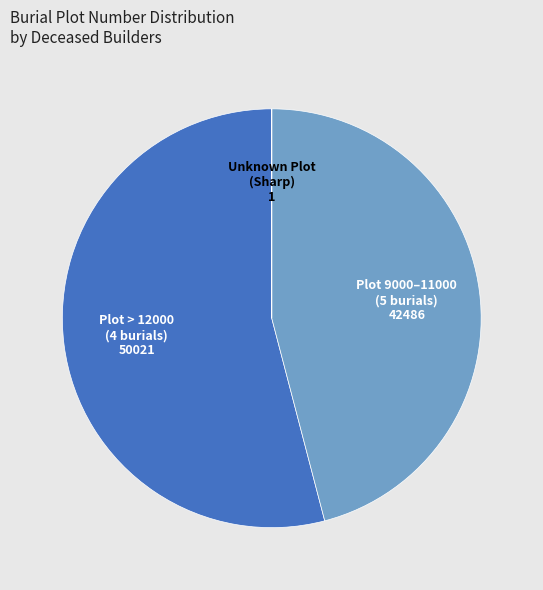

Is there any slice that represents more than half of the pie?

Yes